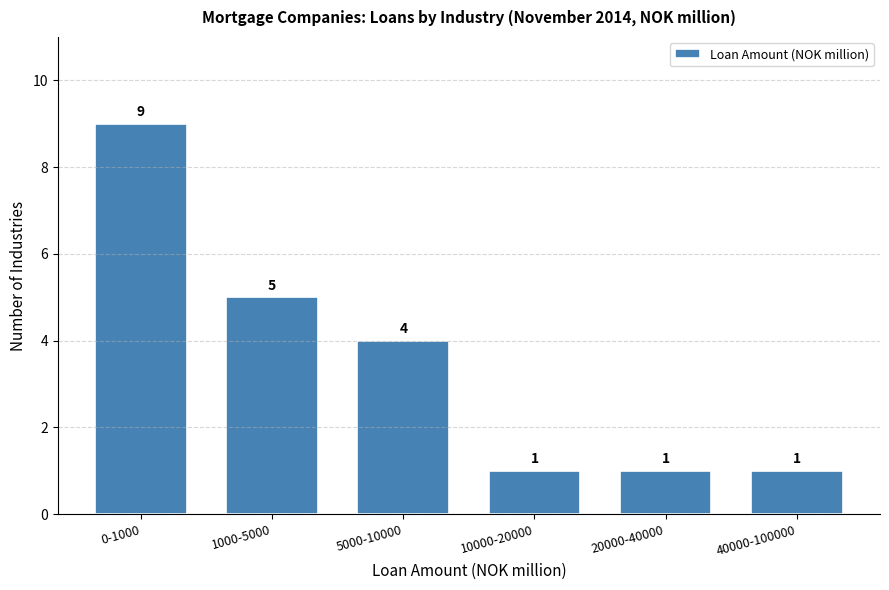

Reading left to right, extract all data points from this chart.

0-1000=9	1000-5000=5	5000-10000=4	10000-20000=1	20000-40000=1	40000-100000=1